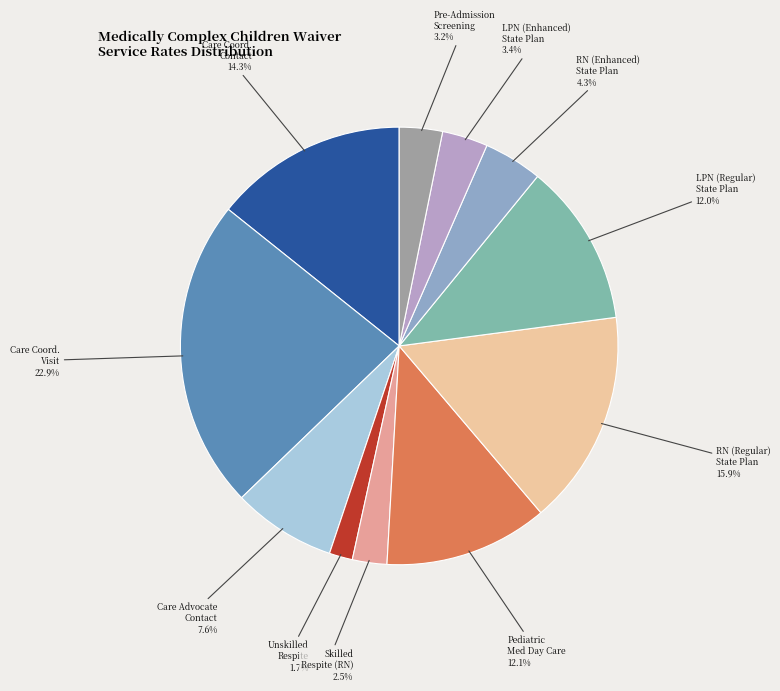

Approximately how many times larger is the value at Pre-Admission Screening compared to LPN (Enhanced) State Plan?

0.9